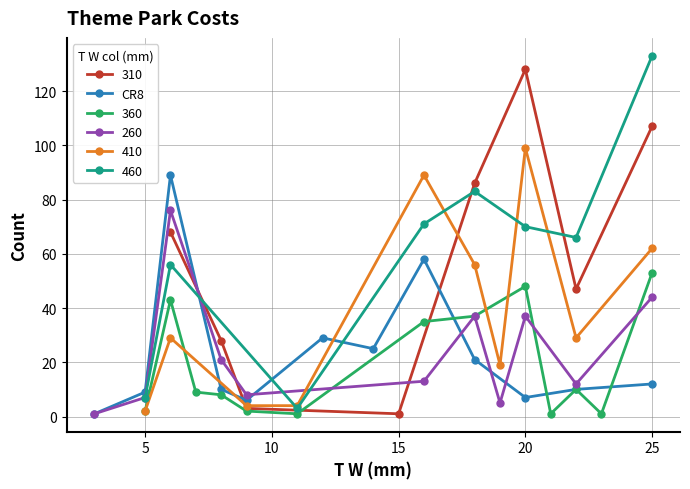

True or false: CR8 has more than 0 points higher than both neighbors.

True